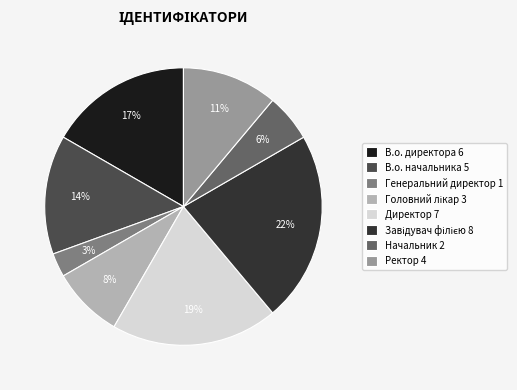

Is the sum of В.о. начальника and Генеральний директор greater than half?

No